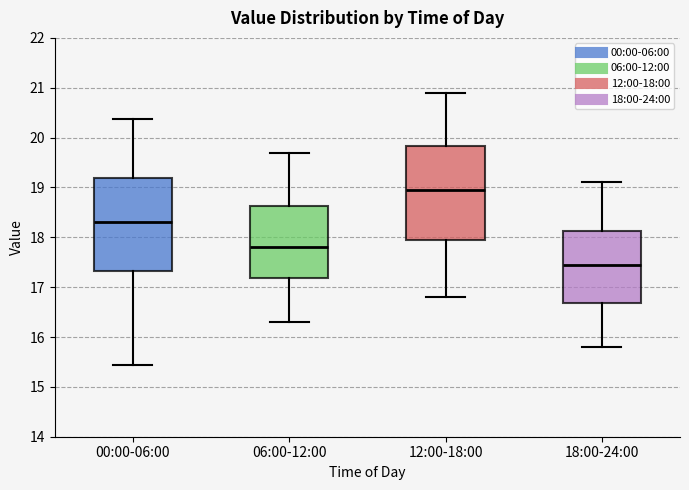

Which box's median line is the highest?

12:00-18:00